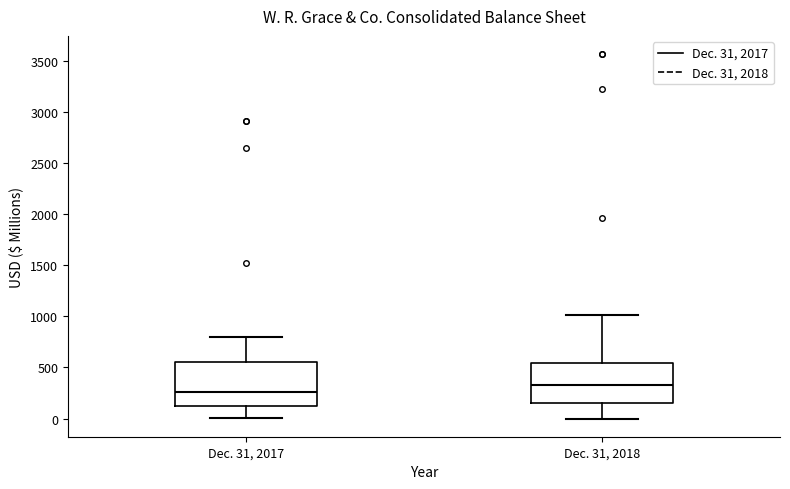

Where is the lower edge of the box for Dec. 31, 2017 on the y-axis? The values are not printed on the chart, so give them approximately, as read against the axis.

150